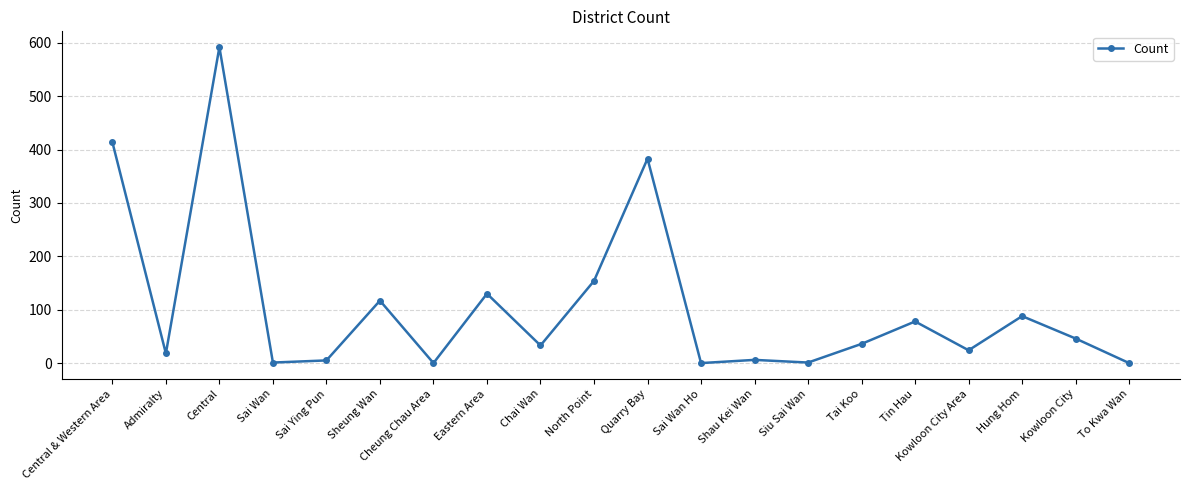

Is it true that the value at North Point is 230?

False